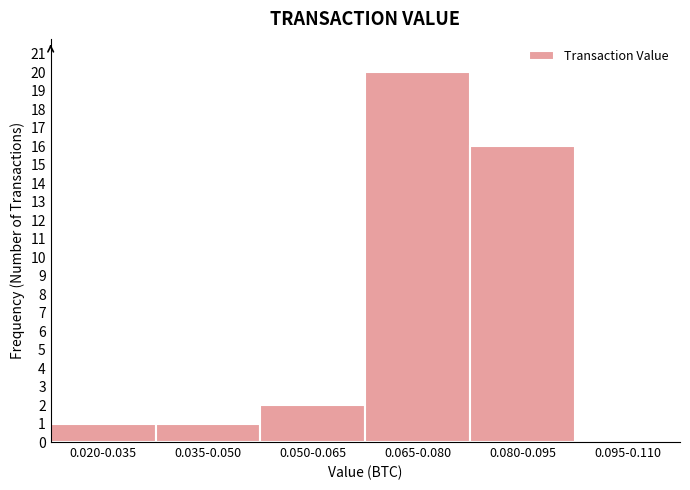

Reading left to right, list all the values displayed in this chart.

0.020-0.035=1	0.035-0.050=1	0.050-0.065=2	0.065-0.080=20	0.080-0.095=16	0.095-0.110=0